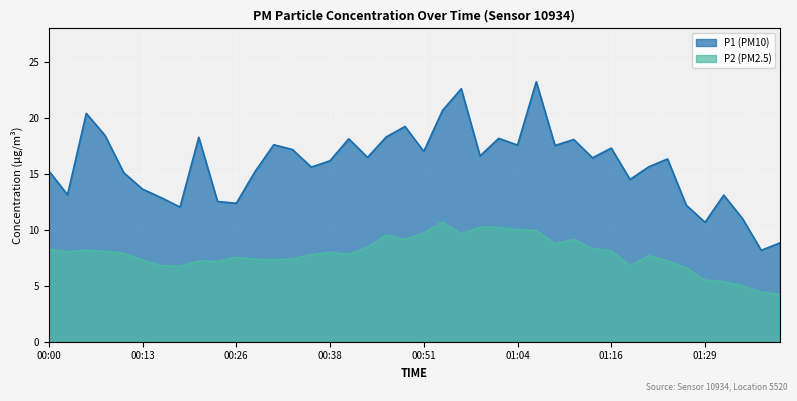

The P2 series shows 9.7 at 00:51. True or false?

True